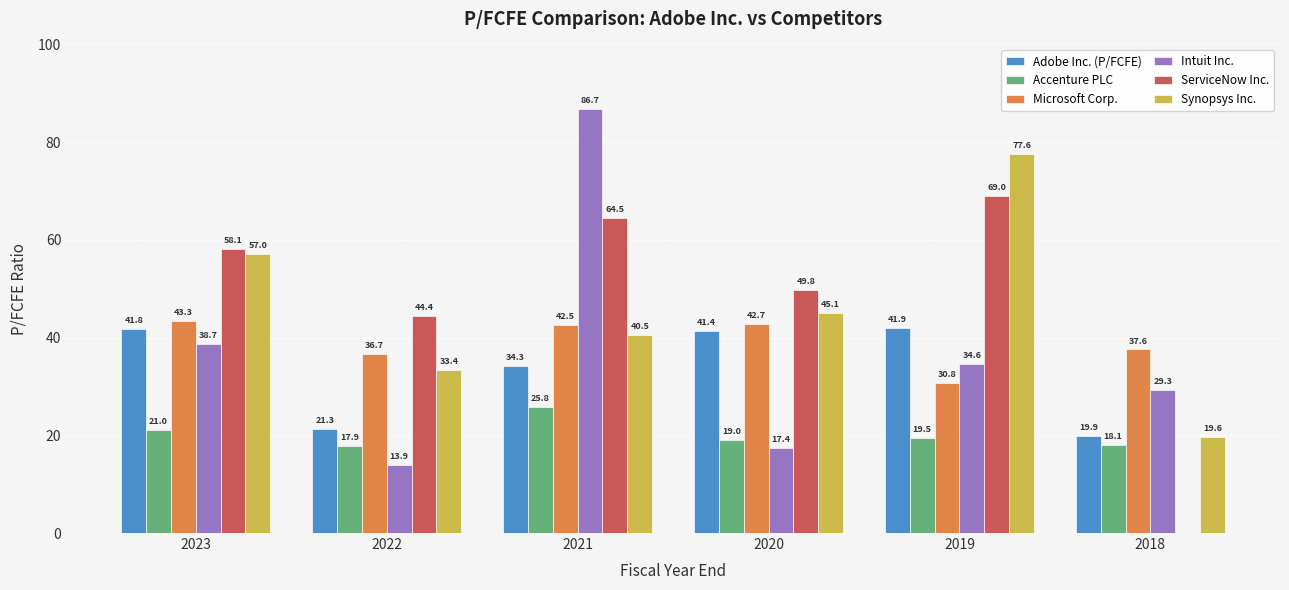

Which category has the highest value in the ServiceNow Inc. series?

2019